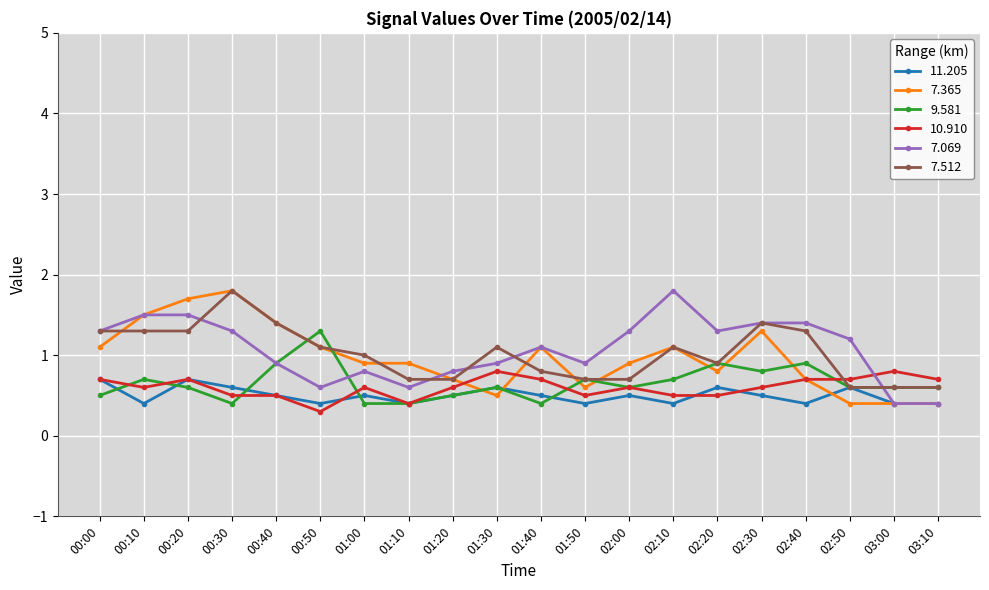

What are all the series names shown in the legend?

11.205, 7.365, 9.581, 10.910, 7.069, 7.512